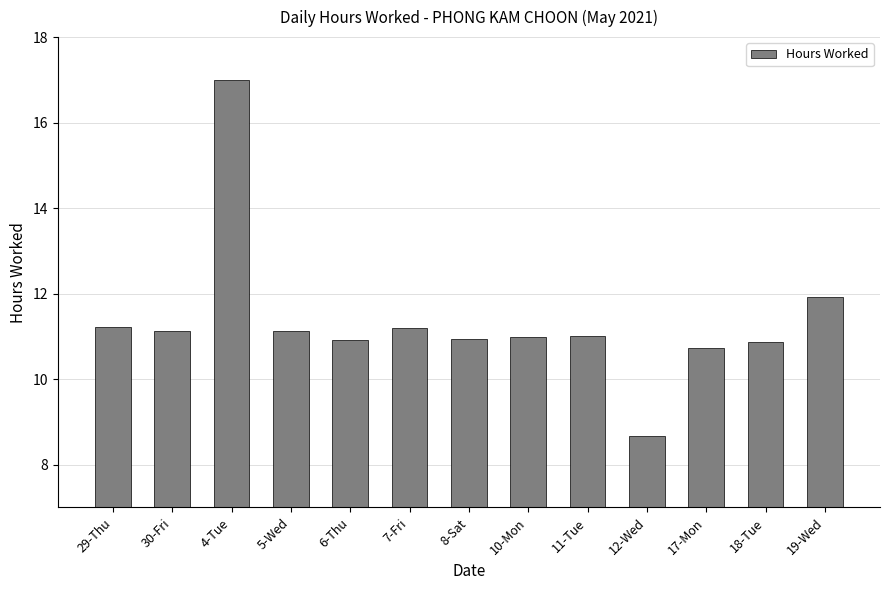

What is the label of the 7th bar from the left?

8-Sat